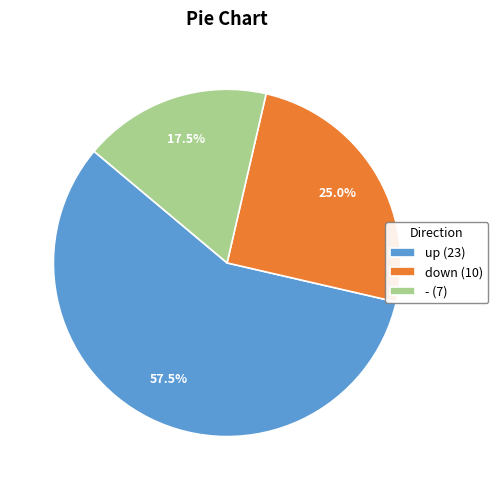

What percentage is NOT represented by - (7)?

82.5%